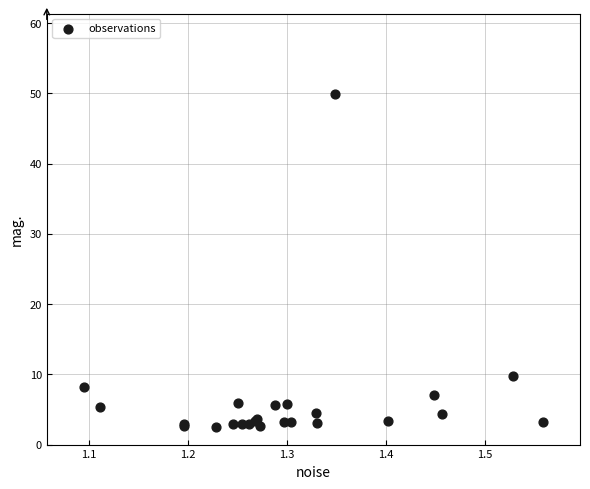

What Y value in the scatter plot is closest to 26?

9.8